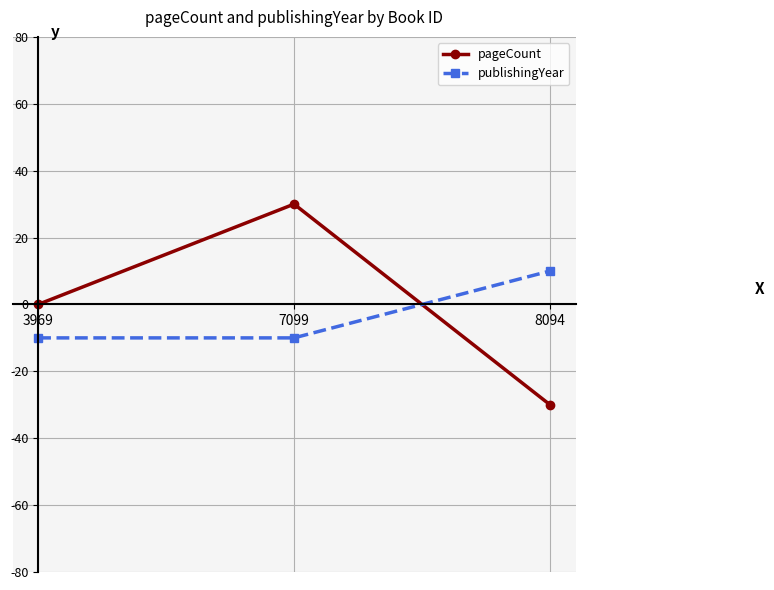

What is the value of the pageCount point at the 3rd from the left?

-30